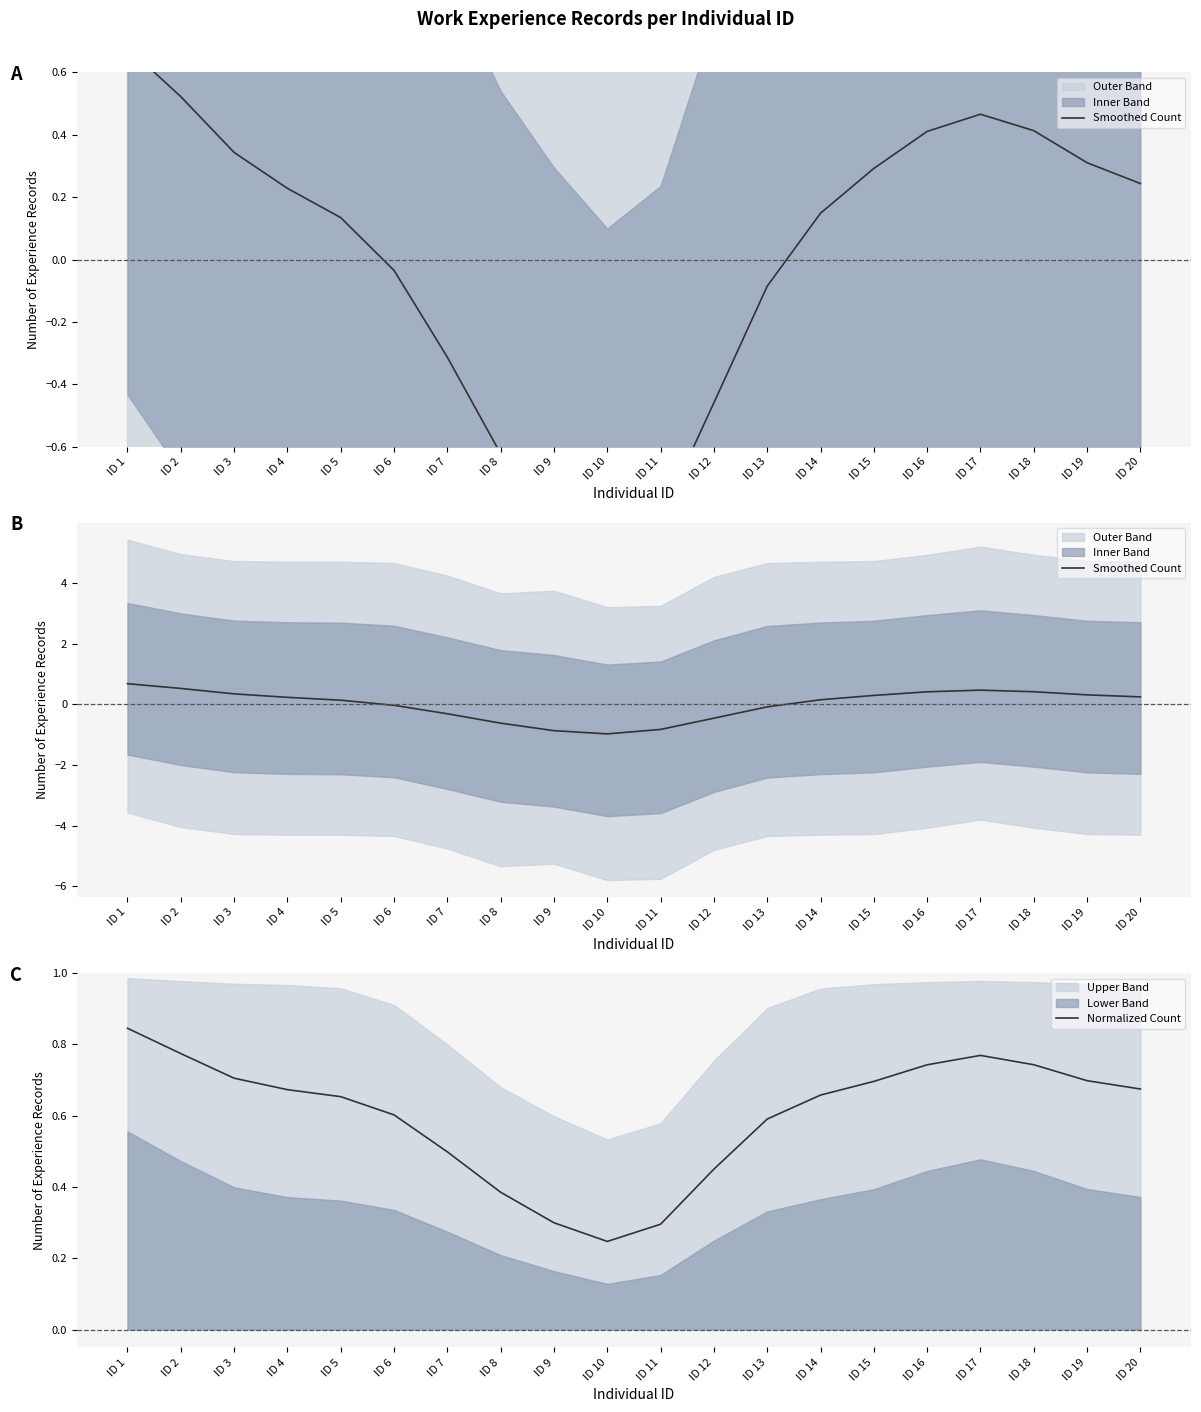

True or false: Normalized Count and Smoothed Count cross at least once.

False